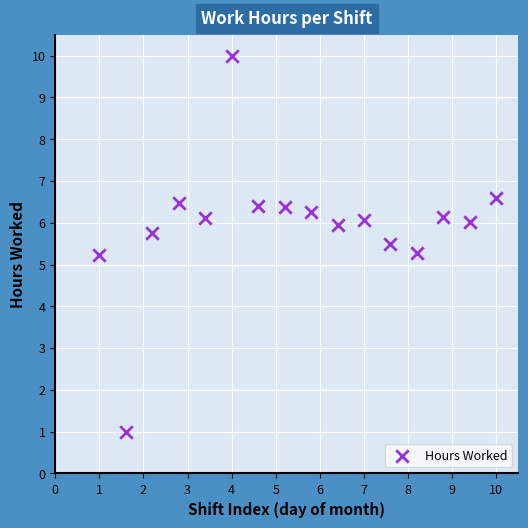

What is the range of X values (max minus min)?

9.0